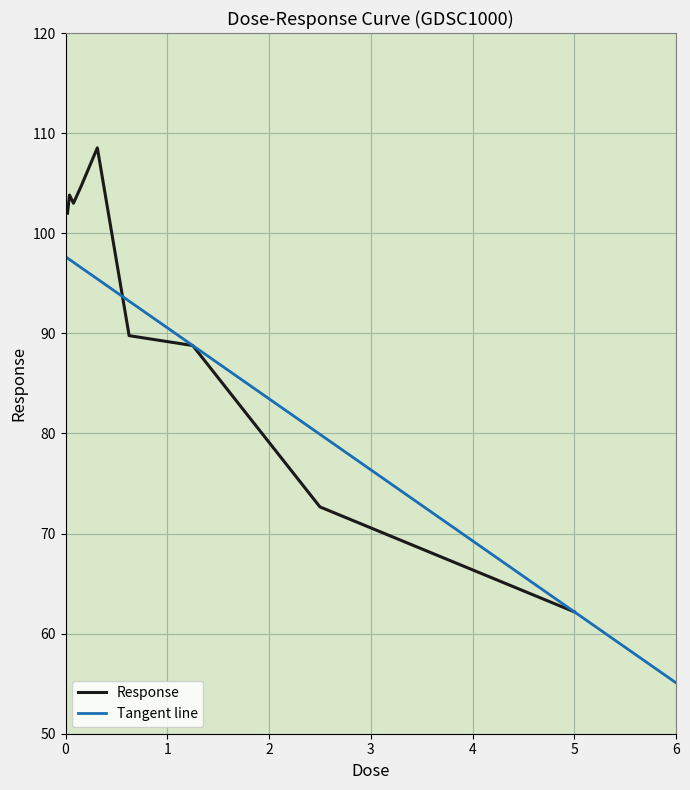

What is the minimum value shown in the chart?

62.2